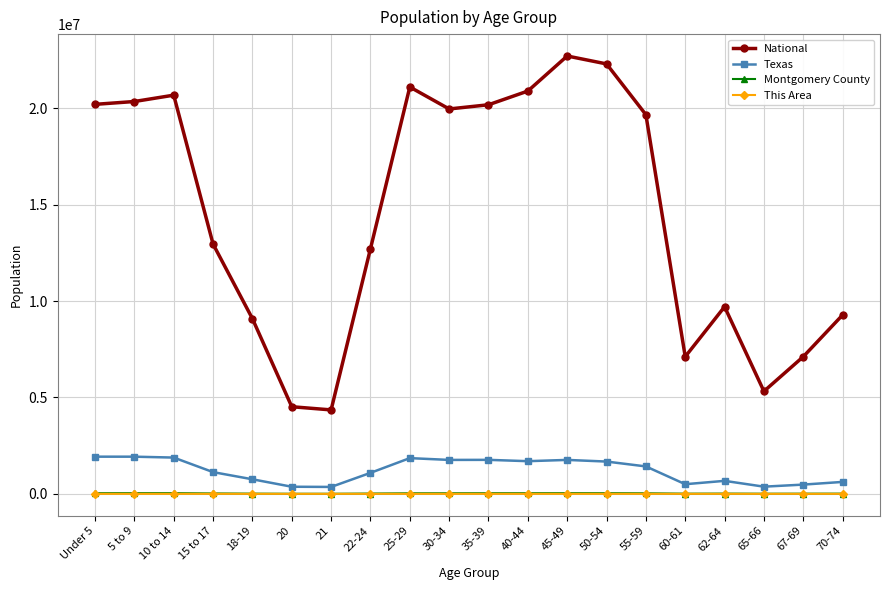

True or false: This Area and National cross at least once.

False